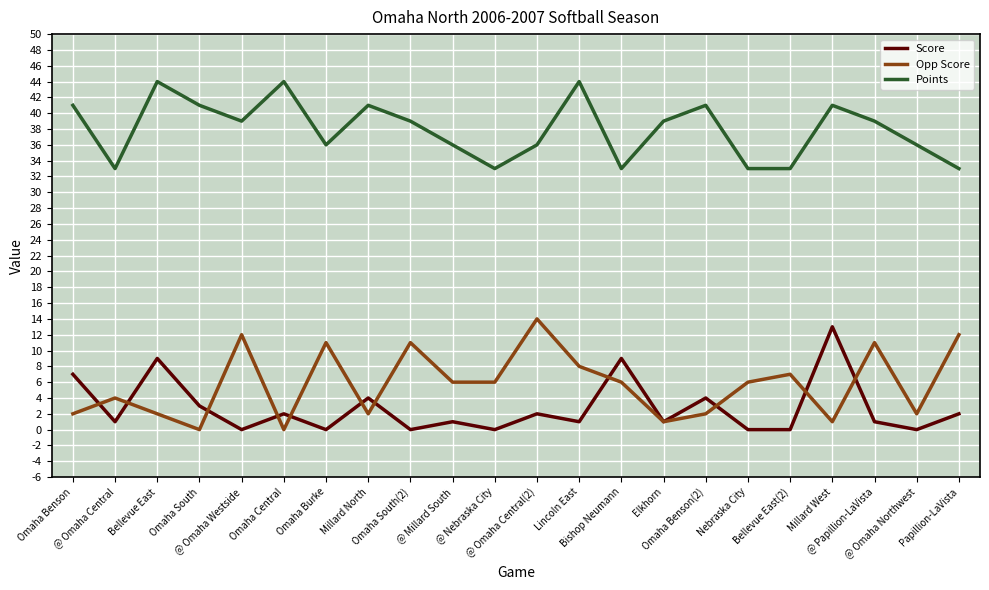

Which series has the largest total across all categories?

Points